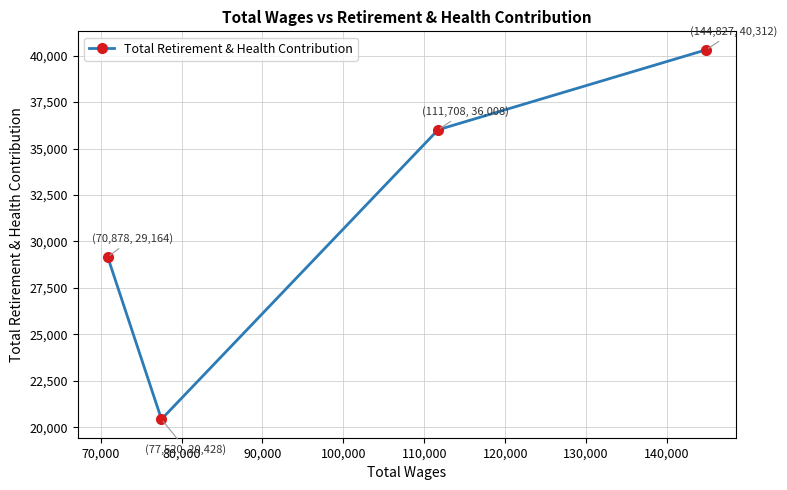

What is the difference between the maximum and second lowest values?

11148